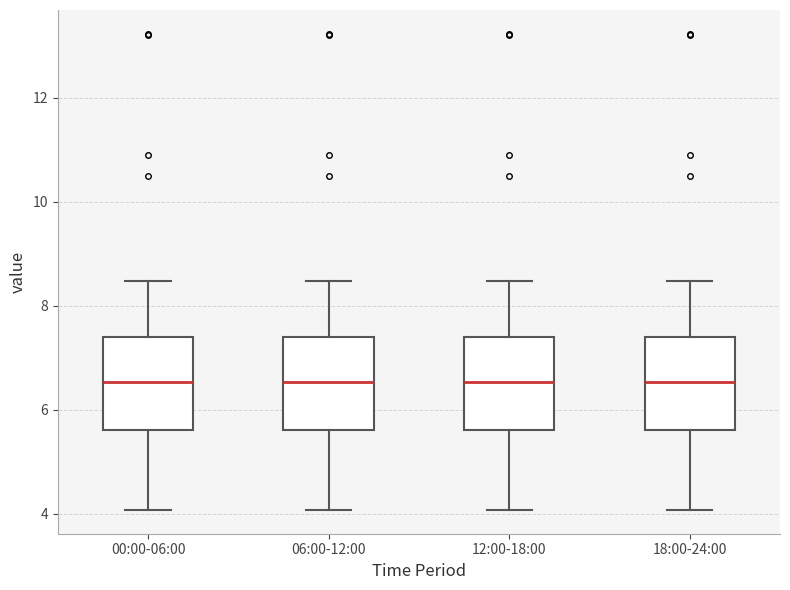

Reading left to right, read every box against the y-axis: the position of its median line, the range the box covers, and the ends of its whiskers. The values are not printed on the chart, so give them approximately, as read against the axis.

00:00-06:00: median 6.6, box 5.6 to 7.4, whiskers 4.0 to 8.4
06:00-12:00: median 6.6, box 5.6 to 7.4, whiskers 4.0 to 8.4
12:00-18:00: median 6.6, box 5.6 to 7.4, whiskers 4.0 to 8.4
18:00-24:00: median 6.6, box 5.6 to 7.4, whiskers 4.0 to 8.4